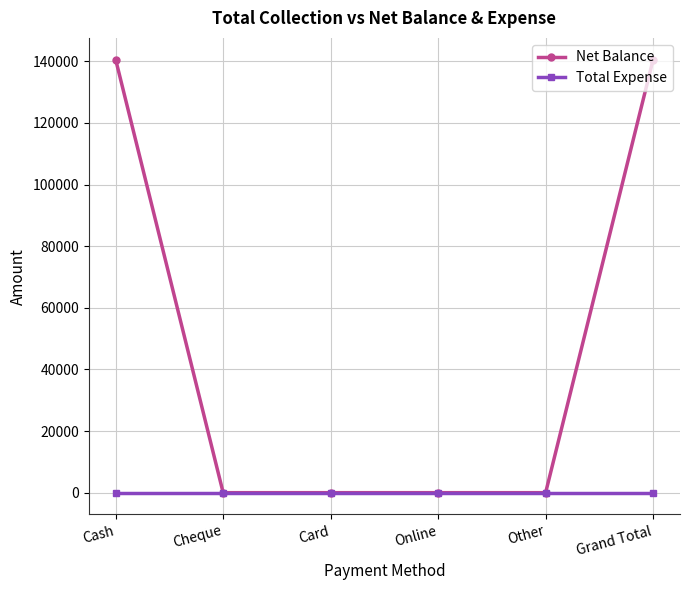

What is the highest value of the Net Balance series?

140591